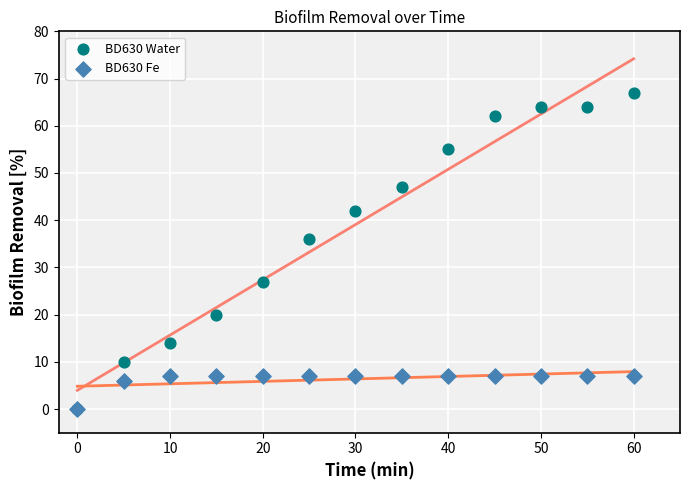

Across all series, what Y value is closest to 33?

36